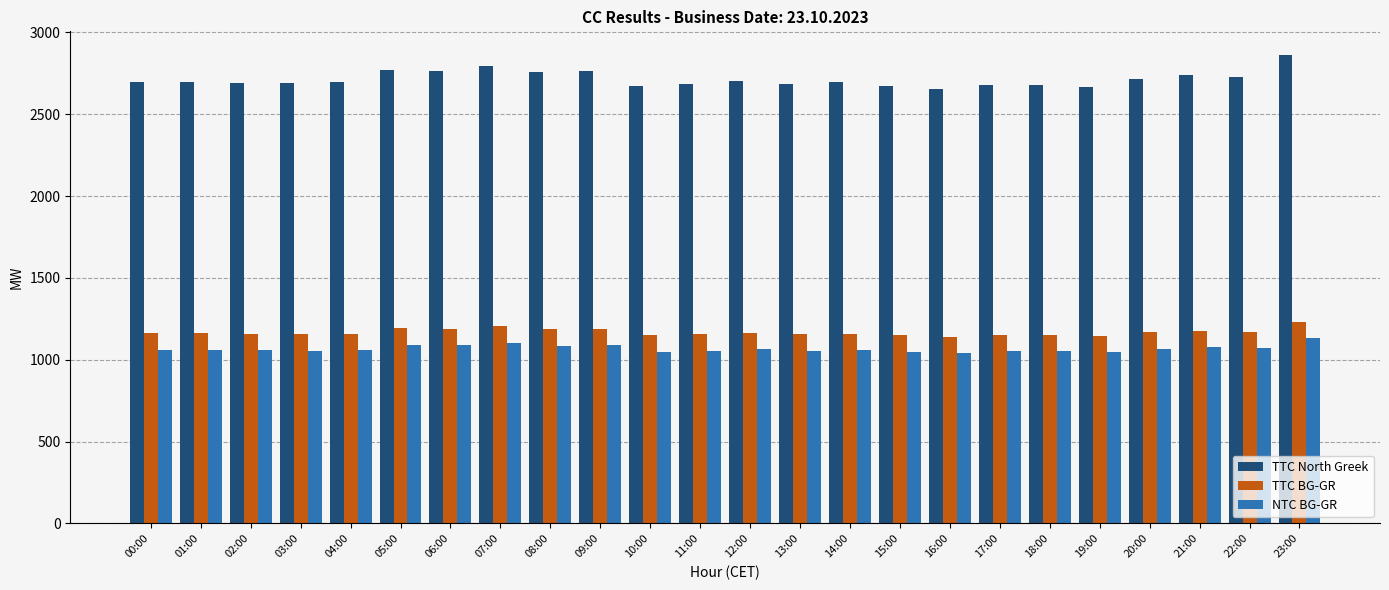

Is the value of TTC North Greek at 12:00 greater than the value of TTC BG-GR at 06:00?

Yes